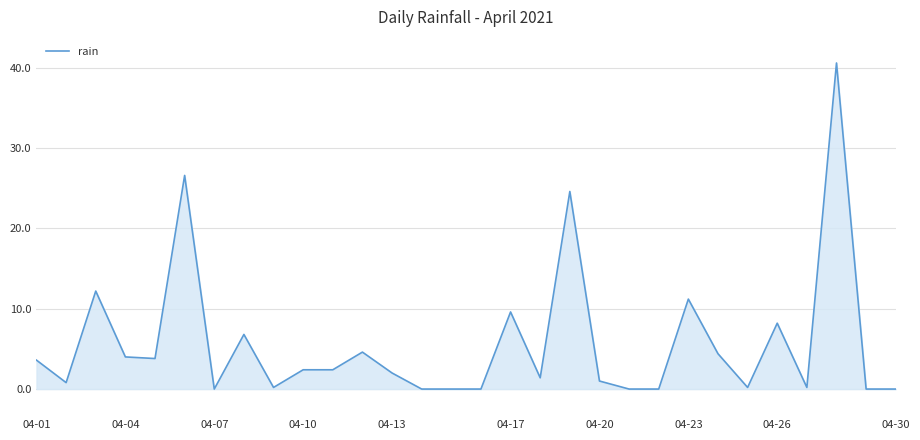

What is the maximum value shown in the chart?

40.6